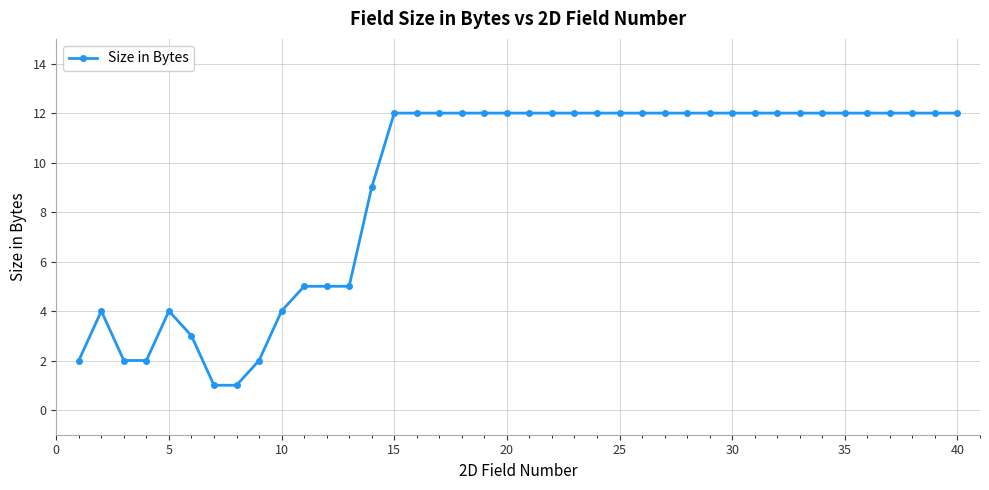

What is the difference between the maximum and minimum values?

11